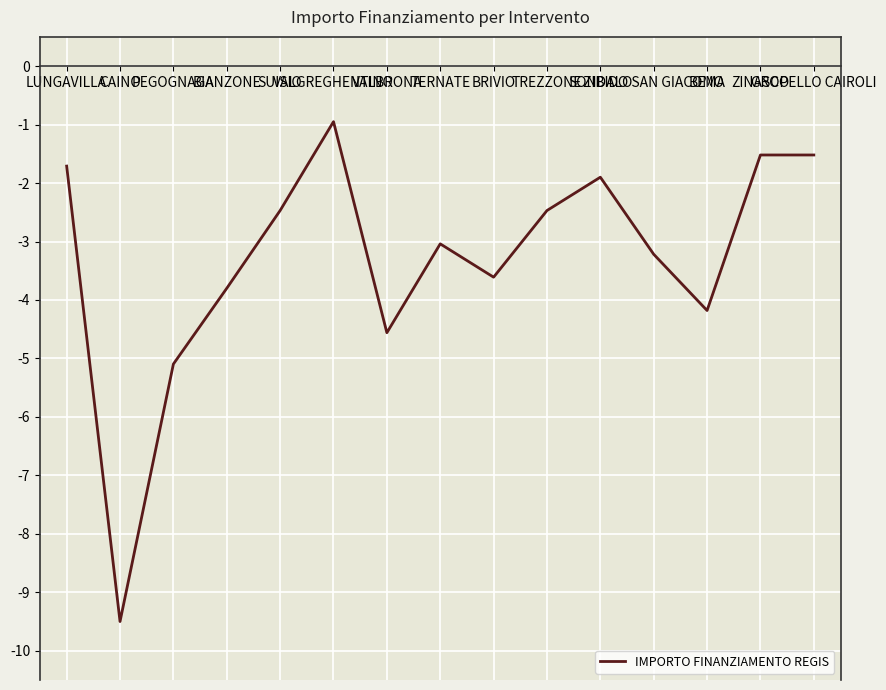

What is the smallest value displayed?

-9.5